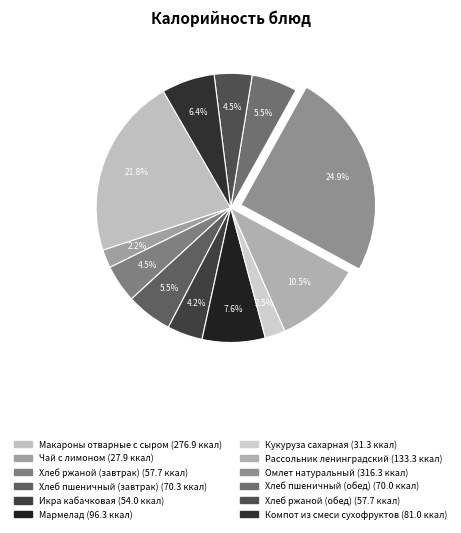

To the nearest percent, what is the difference between the largest and smallest slice percentages?

23%